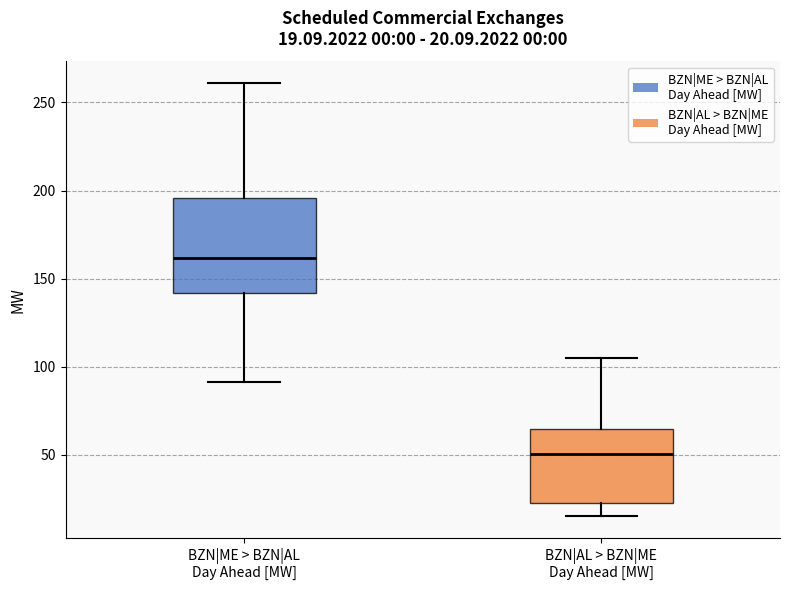

Which box has the lowest median line?

BZN|AL > BZN|ME Day Ahead [MW]